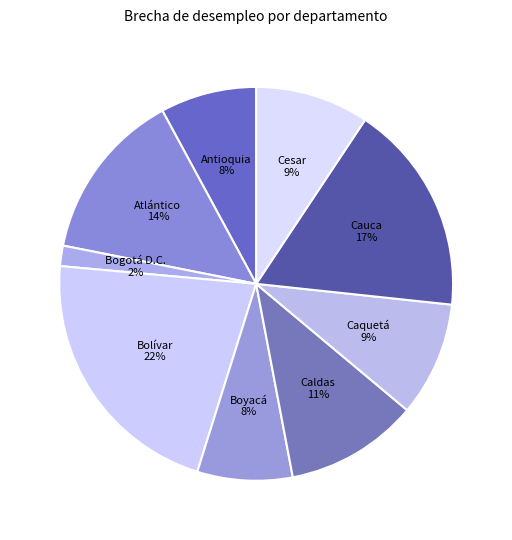

Which has a higher value, Bogotá D.C. or Cesar?

Cesar